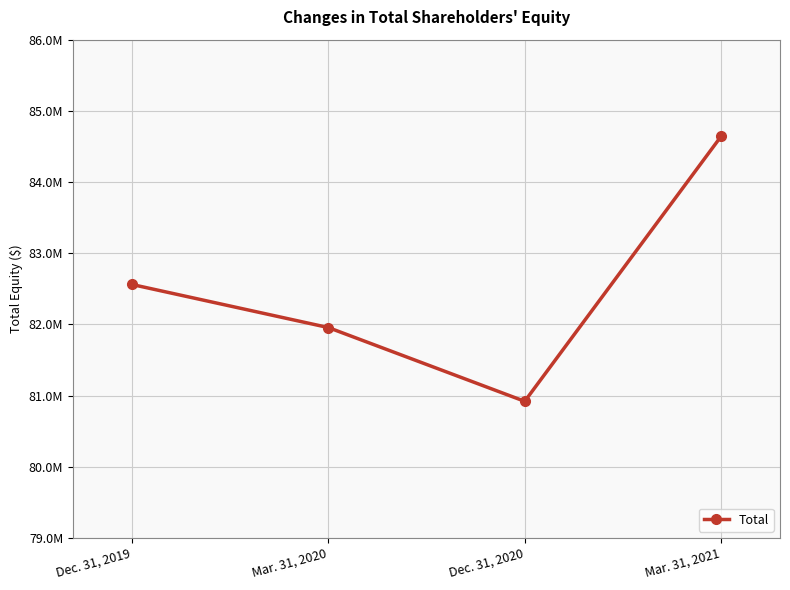

Which has a higher value, Dec. 31, 2020 or Mar. 31, 2021?

Mar. 31, 2021